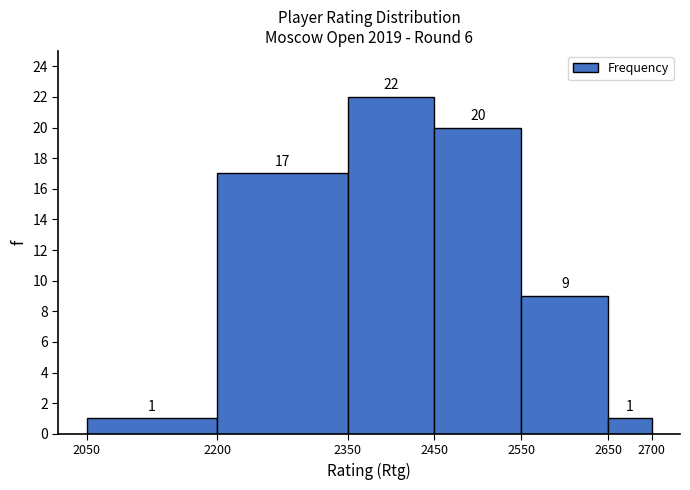

Reading left to right, list every bar in this chart as the range it spans on the x-axis followed by its height.

2050 to 2200: 1
2200 to 2350: 17
2350 to 2450: 22
2450 to 2550: 20
2550 to 2650: 9
2650 to 2700: 1